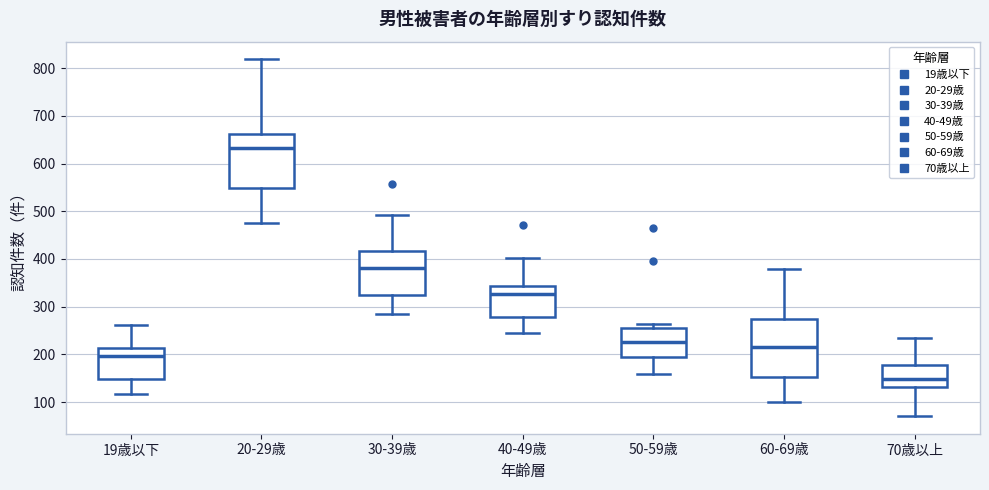

Where does the lower whisker of the box for 20-29歳 end on the y-axis? The values are not printed on the chart, so give them approximately, as read against the axis.

480